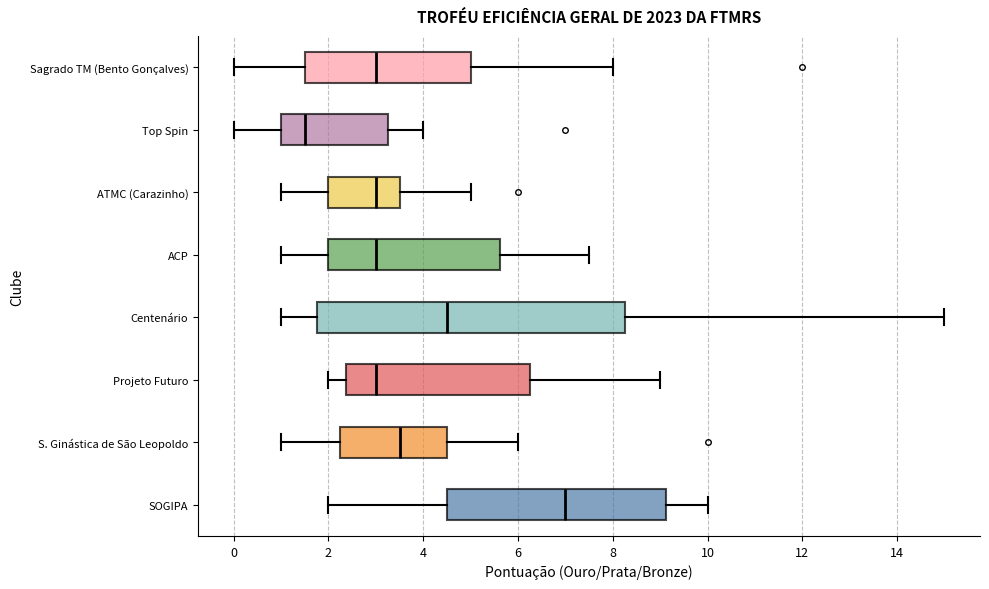

Which box is the widest, from its left edge to its right edge?

Centenário